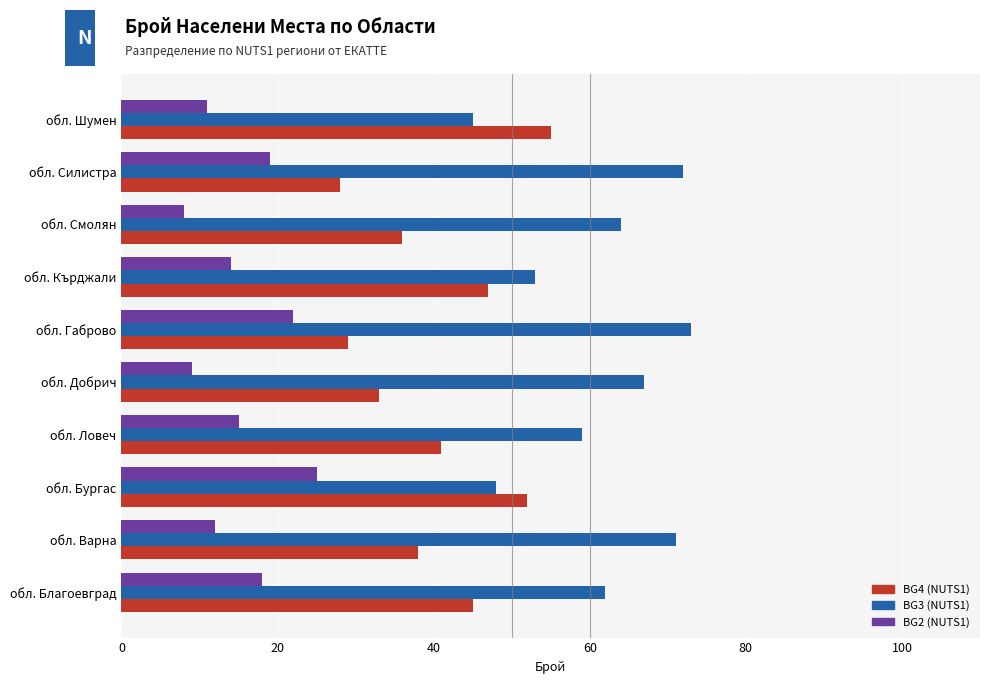

What is the spread (max minus min) of values at обл. Силистра?

53